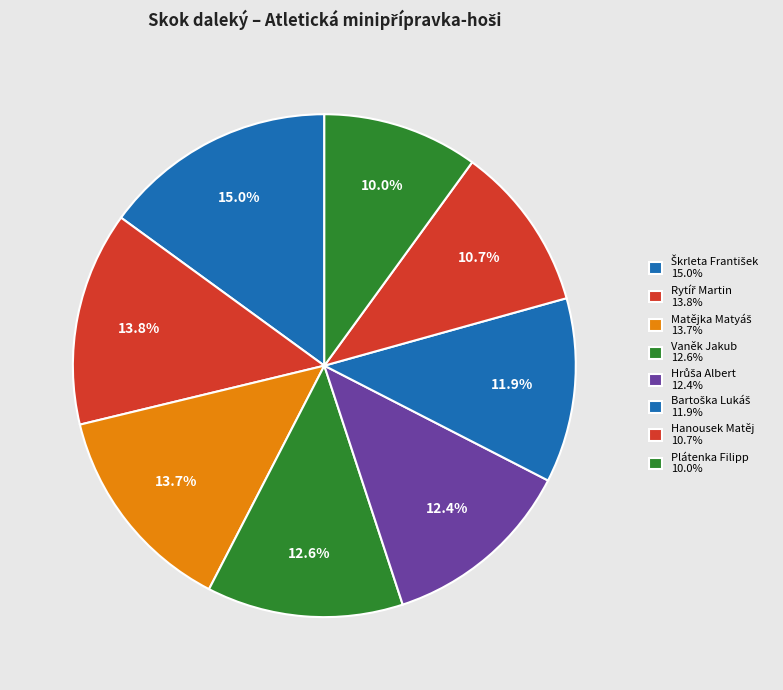

How many slices are in this pie chart?

8